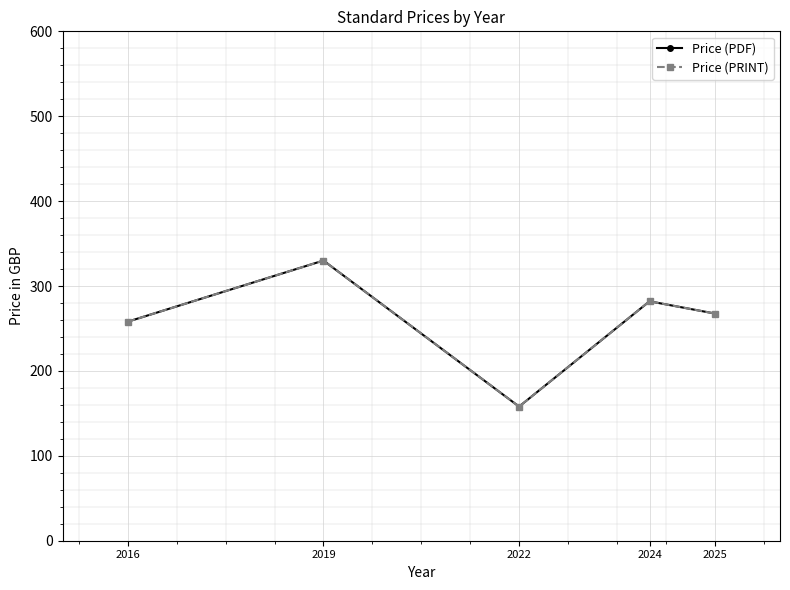

At which category is the sum across all series the highest?

2019